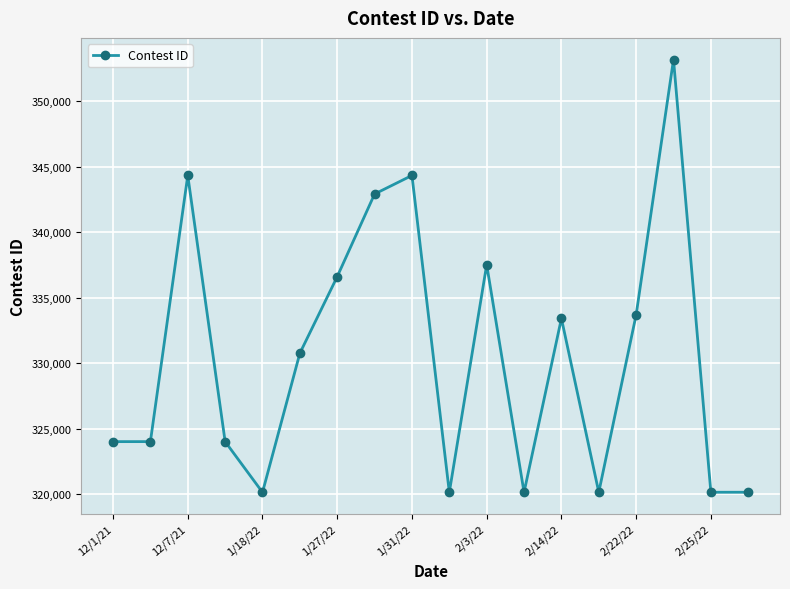

What is the maximum value shown in the chart?

353194